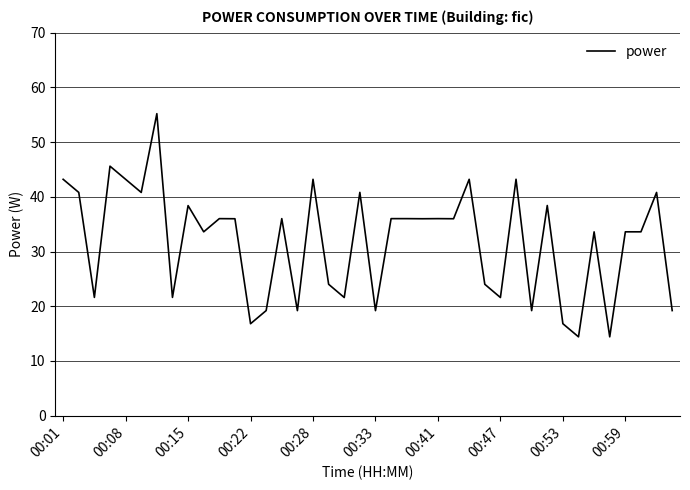

What is the smallest value displayed?

14.4